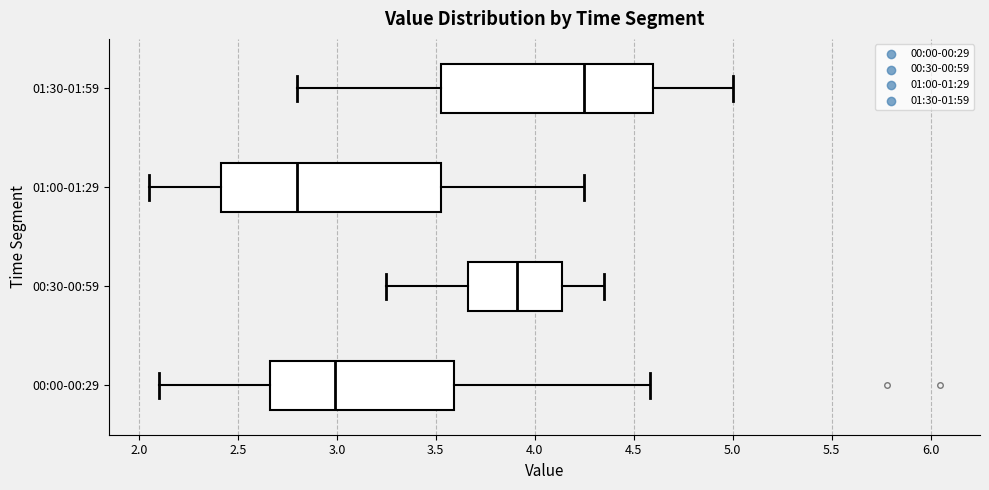

Reading bottom to top, transcribe this box plot: for each box, give where its median line is, the range the box spans, and where its two whiskers end, as read against the x-axis. The values are not printed on the chart, so give them approximately, as read against the axis.

00:00-00:29: median 3.00, box 2.65 to 3.60, whiskers 2.10 to 4.60
00:30-00:59: median 3.90, box 3.65 to 4.15, whiskers 3.25 to 4.35
01:00-01:29: median 2.80, box 2.40 to 3.55, whiskers 2.05 to 4.25
01:30-01:59: median 4.25, box 3.55 to 4.60, whiskers 2.80 to 5.00